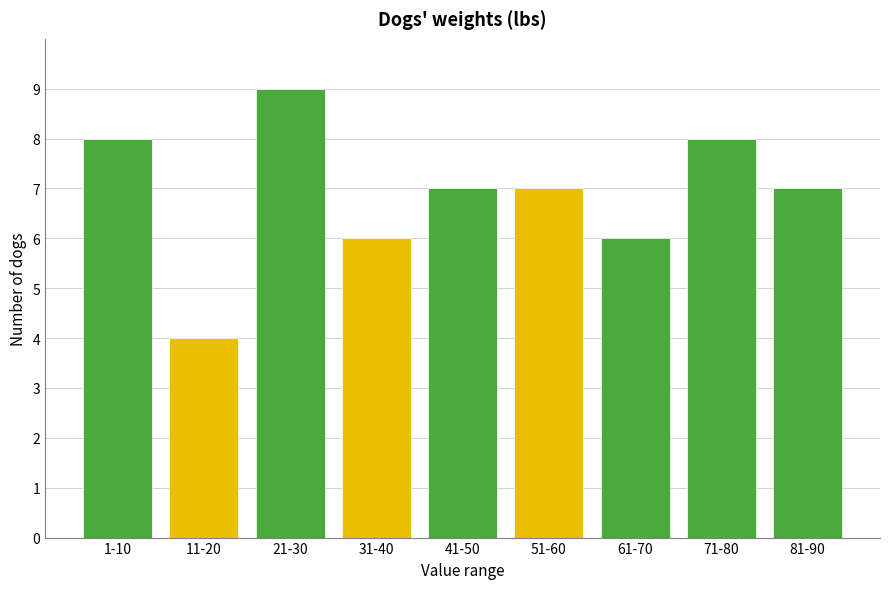

Reading left to right, transcribe all the data shown in this chart.

1-10=8	11-20=4	21-30=9	31-40=6	41-50=7	51-60=7	61-70=6	71-80=8	81-90=7